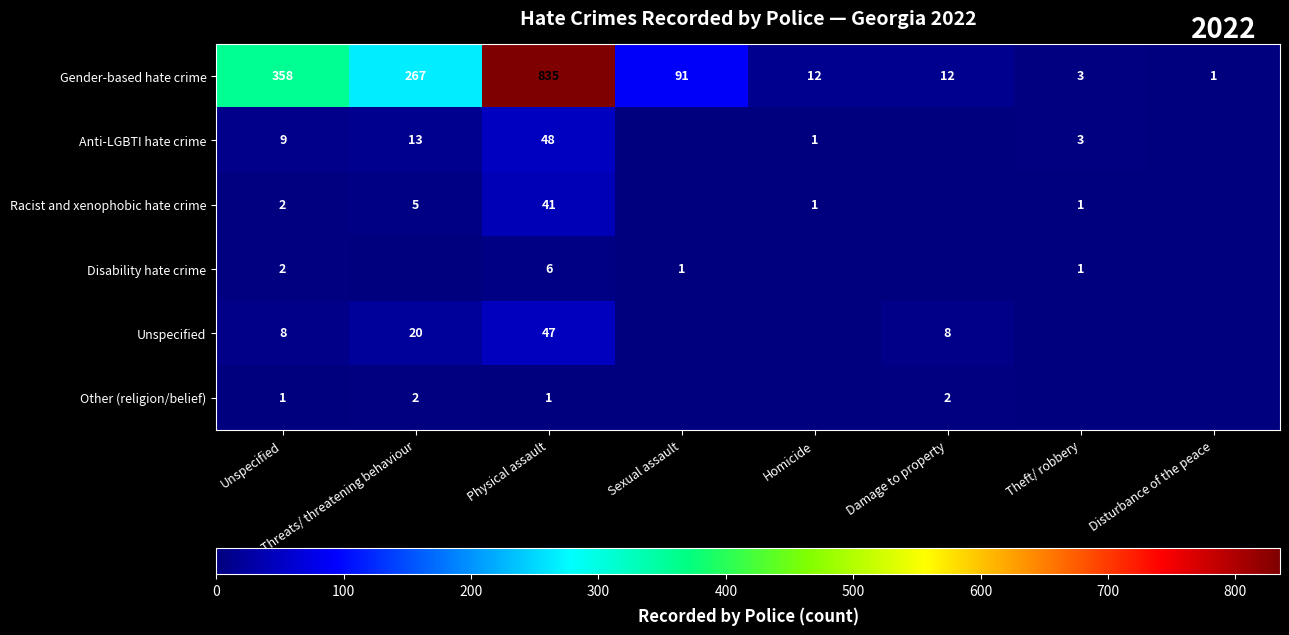

What is the difference between the maximum and minimum values in the Gender-based hate crime series?

834